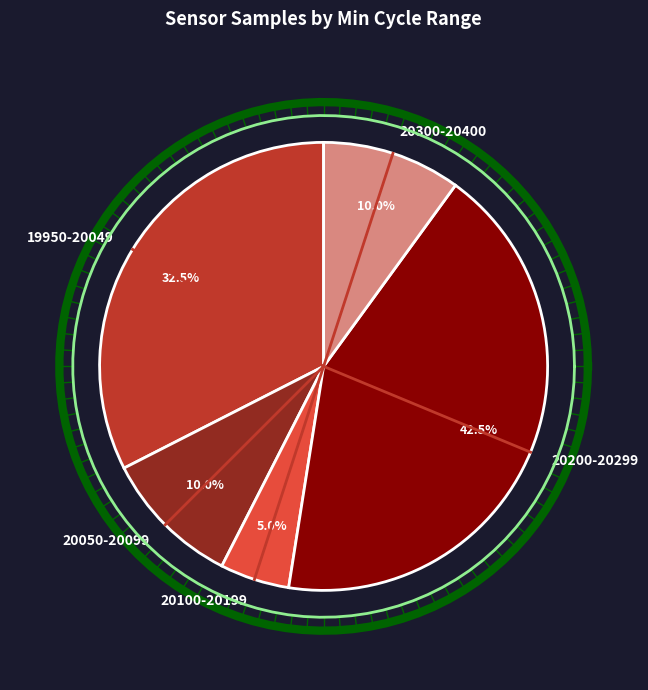

The 27 slice represents 8% of the pie. True or false?

False